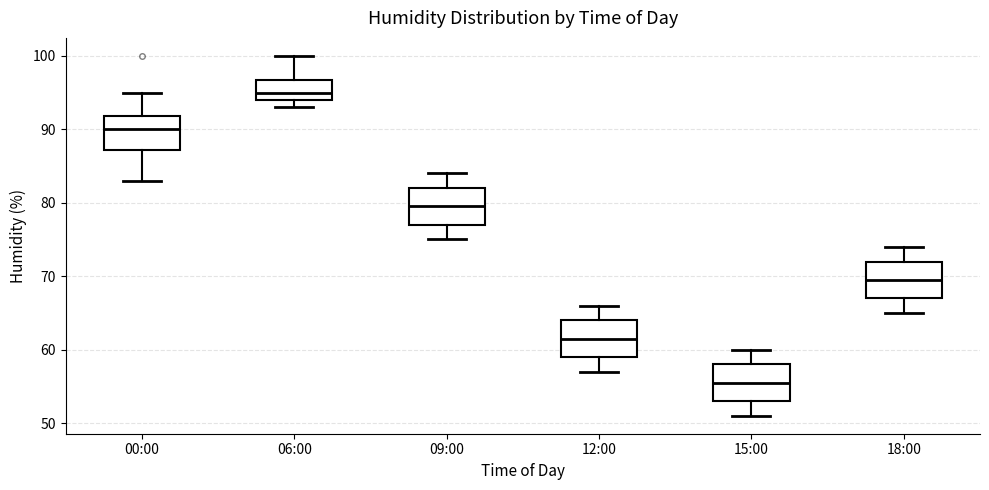

Where does the median line of the box for 15:00 sit on the y-axis? The values are not printed on the chart, so give them approximately, as read against the axis.

56